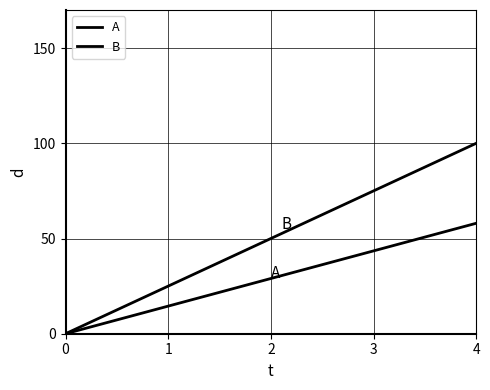

Reading right to left, transcribe all the data shown in this chart.

A: 4=58.0	3=43.5	2=29.0	1=14.5	0=0.0
B: 4=100.0	3=75.0	2=50.0	1=25.0	0=0.0